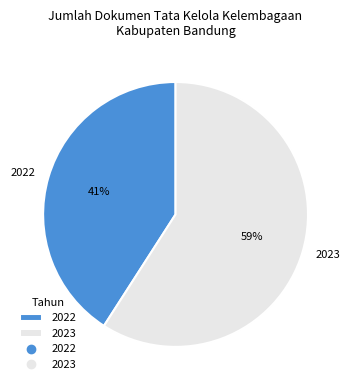

Which slice is the largest?

2023